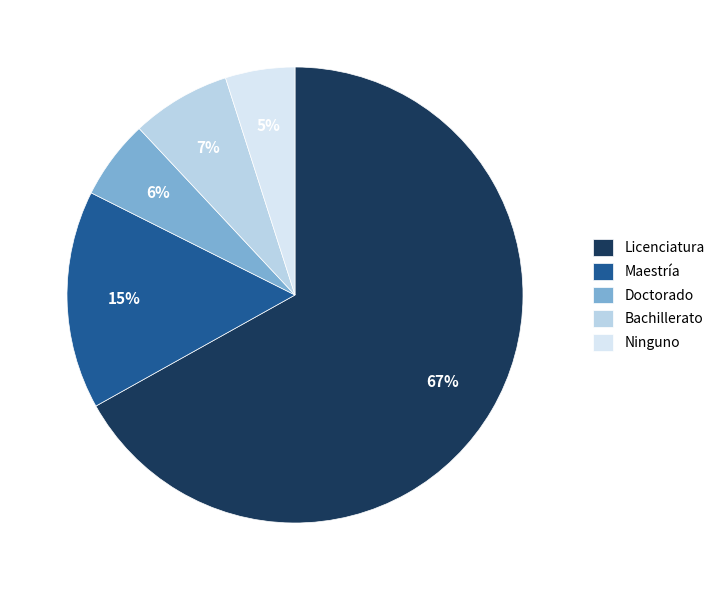

Is it true that Licenciatura is 74% of the pie?

False